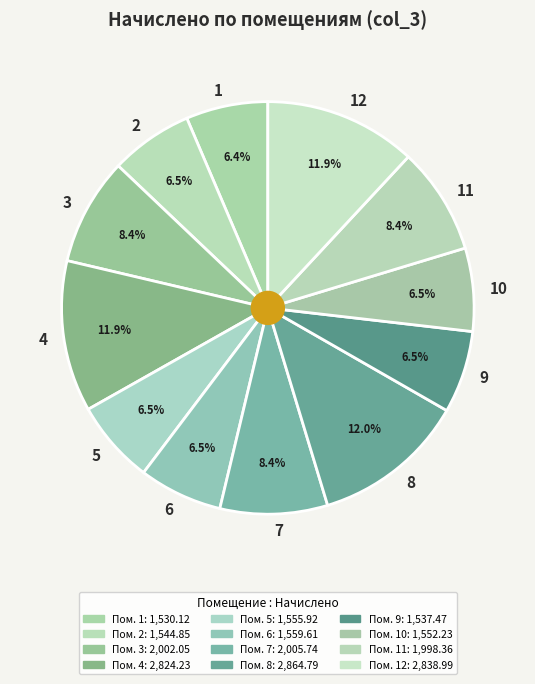

How much of the chart is everything except 11?

91.6%